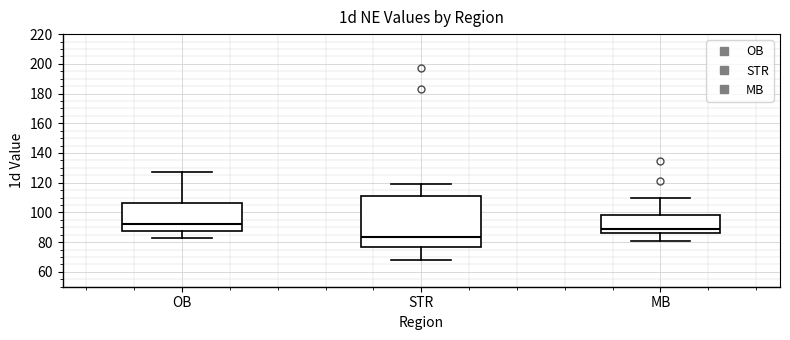

Reading left to right, read every box against the y-axis: the position of its median line, the range the box covers, and the ends of its whiskers. The values are not printed on the chart, so give them approximately, as read against the axis.

OB: median 92, box 88 to 106, whiskers 84 to 128
STR: median 84, box 76 to 112, whiskers 68 to 118
MB: median 88, box 86 to 98, whiskers 80 to 110